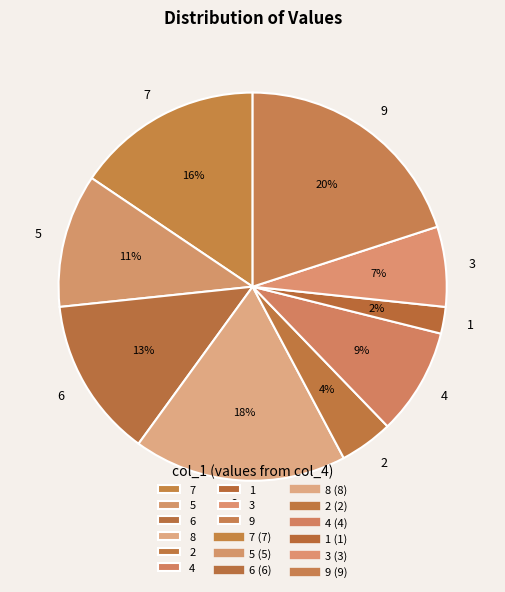

Does 2 account for over 50% of the chart?

No